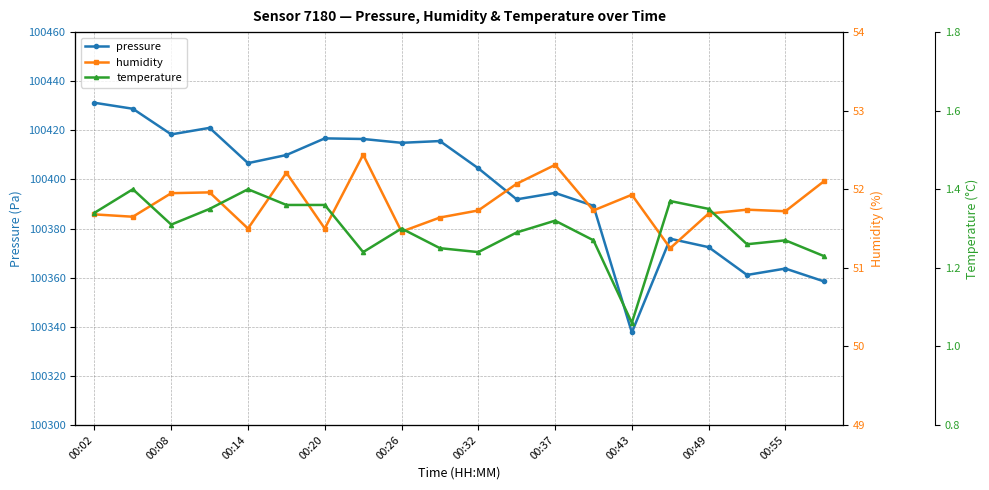

Does the chart have visible grid lines?

Yes